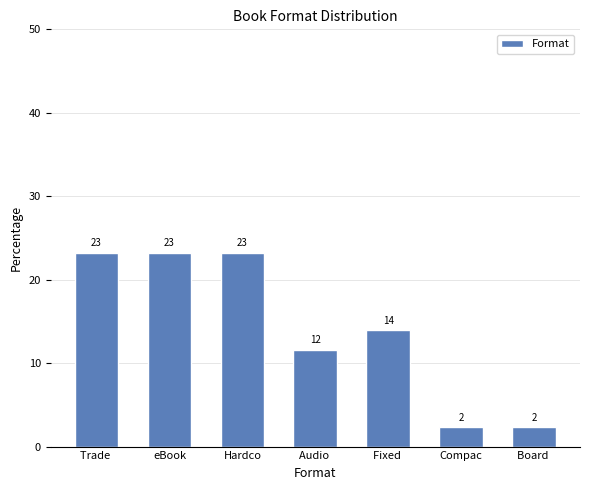

Reading left to right, list all the values displayed in this chart.

Trade =23.3	eBook=23.3	Hardco=23.3	Audio =11.6	Fixed =14.0	Compac=2.3	Board =2.3